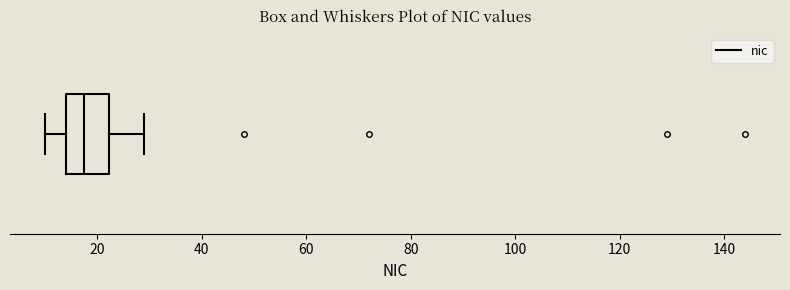

Where does the right whisker of the box end on the x-axis? The values are not printed on the chart, so give them approximately, as read against the axis.

30